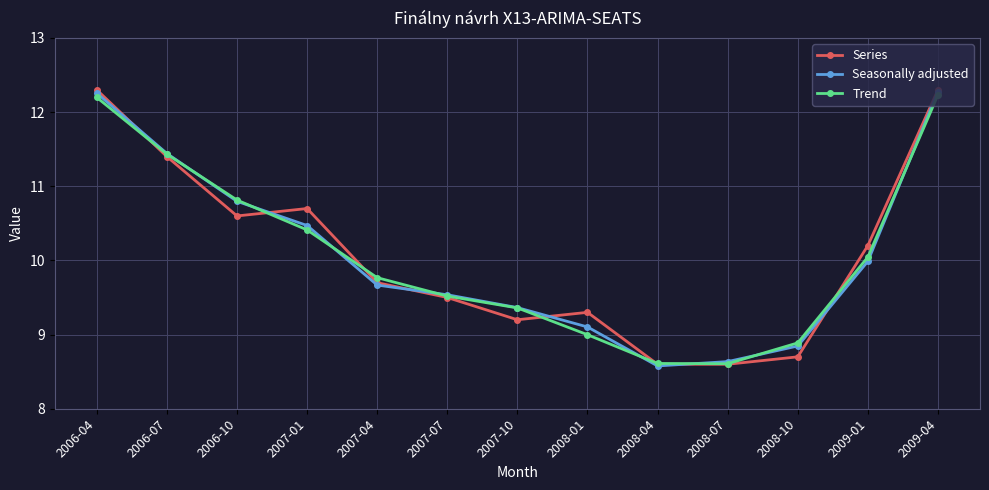

Is it true that Trend equals 16.2 at 2007-10?

False